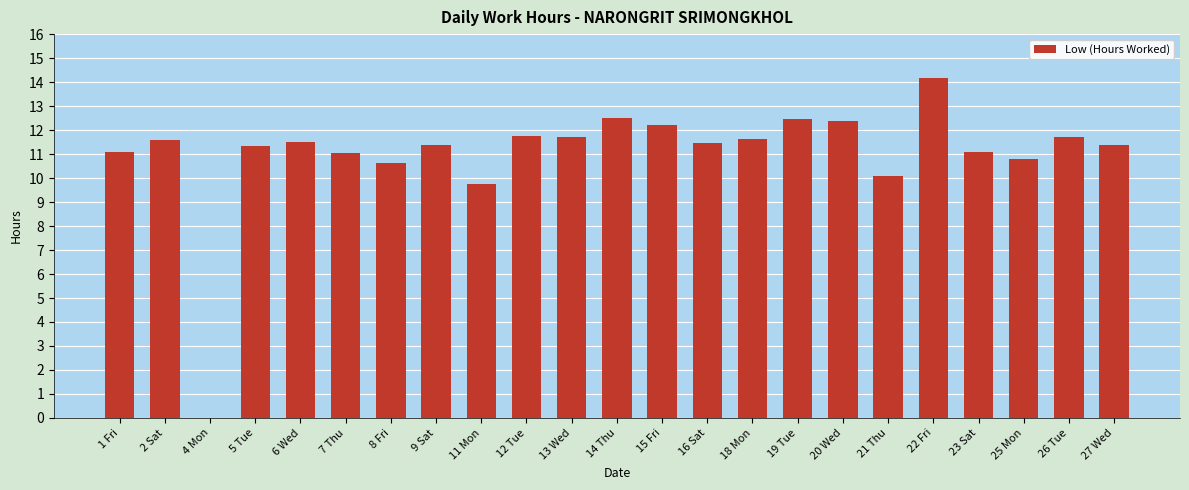

Where is the data nearest to the value 7?

11 Mon